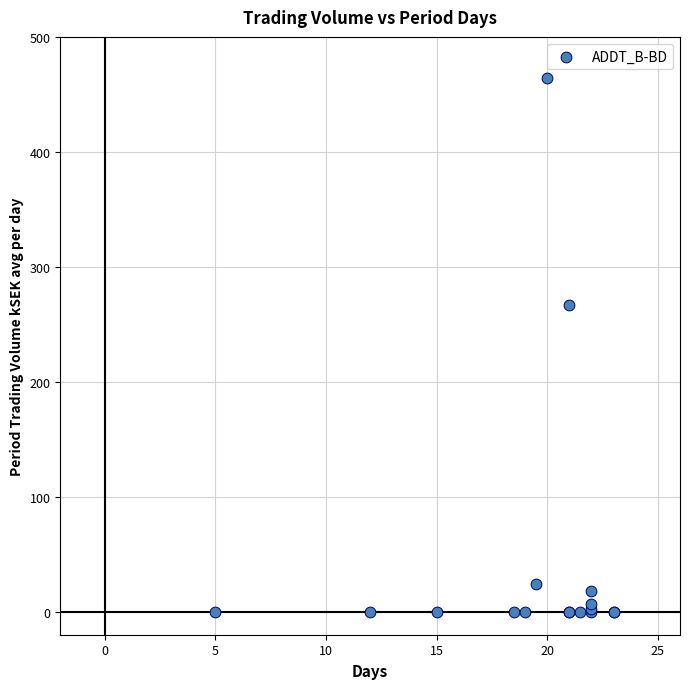

What Y value in the scatter plot is closest to 232?

266.7